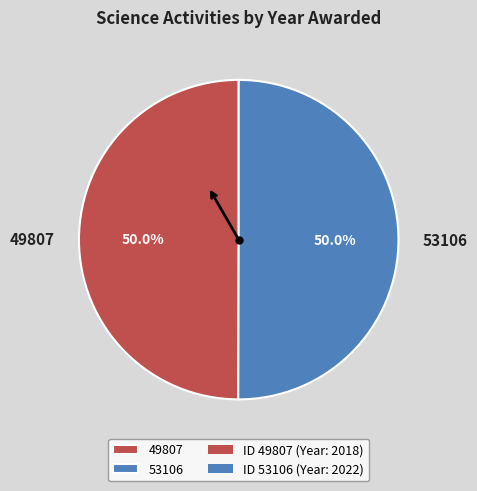

How many slices are in this pie chart?

2